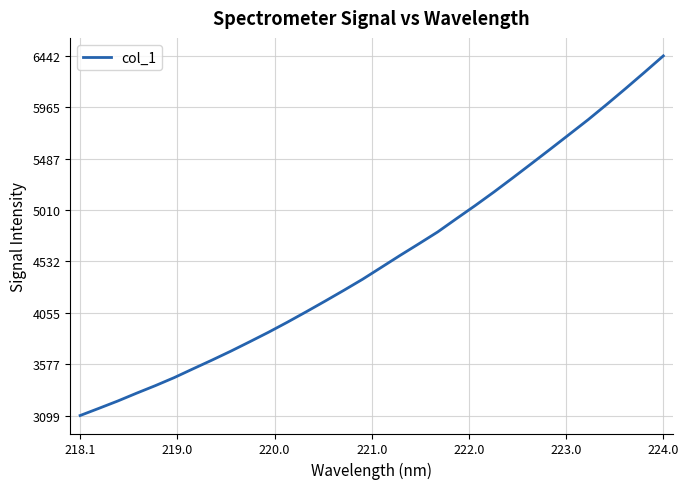

Reading right to left, extract all data points from this chart.

6442.3	6289.9	6139.8	5992.9	5849.4	5713.2	5577.4	5443.1	5309.8	5178.6	5052.2	4930.0	4806.2	4696.1	4587.9	4476.6	4365.7	4262.4	4161.7	4062.9	3966.3	3873.0	3784.5	3697.4	3614.3	3533.8	3452.2	3377.6	3307.3	3234.5	3166.4	3099.5